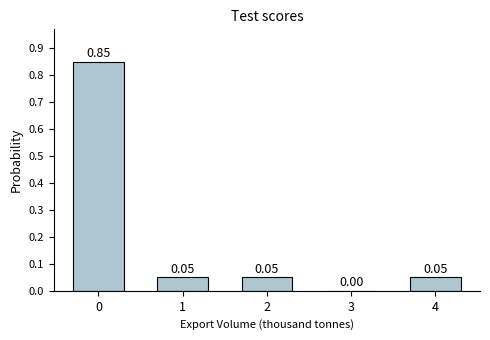

What is the sum of all values?

1.0